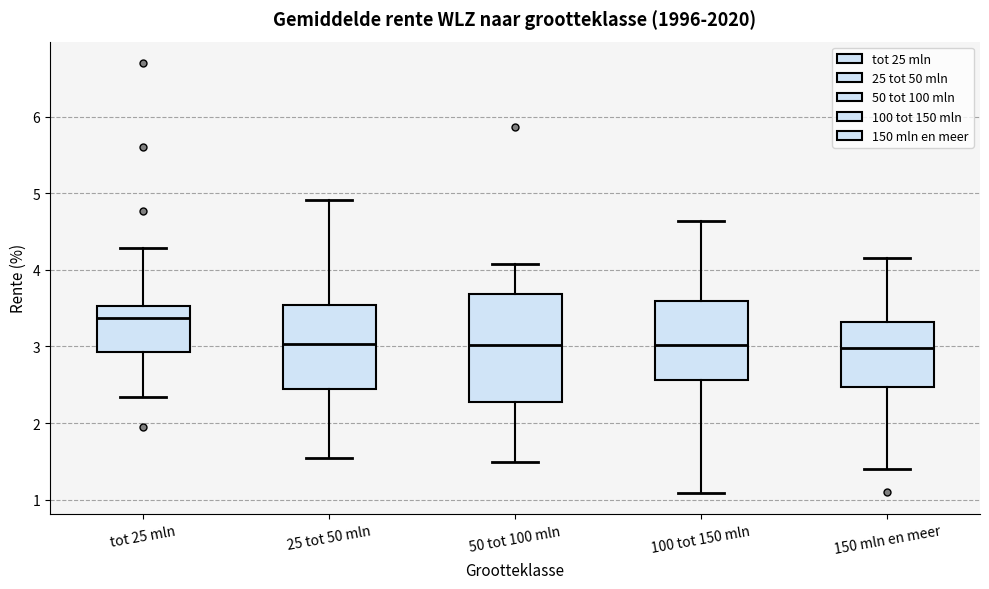

Reading left to right, read every box against the y-axis: the position of its median line, the range the box covers, and the ends of its whiskers. The values are not printed on the chart, so give them approximately, as read against the axis.

tot 25 mln: median 3.4, box 2.9 to 3.5, whiskers 2.3 to 4.3
25 tot 50 mln: median 3.0, box 2.4 to 3.5, whiskers 1.5 to 4.9
50 tot 100 mln: median 3.0, box 2.3 to 3.7, whiskers 1.5 to 4.1
100 tot 150 mln: median 3.0, box 2.6 to 3.6, whiskers 1.1 to 4.6
150 mln en meer: median 3.0, box 2.5 to 3.3, whiskers 1.4 to 4.2